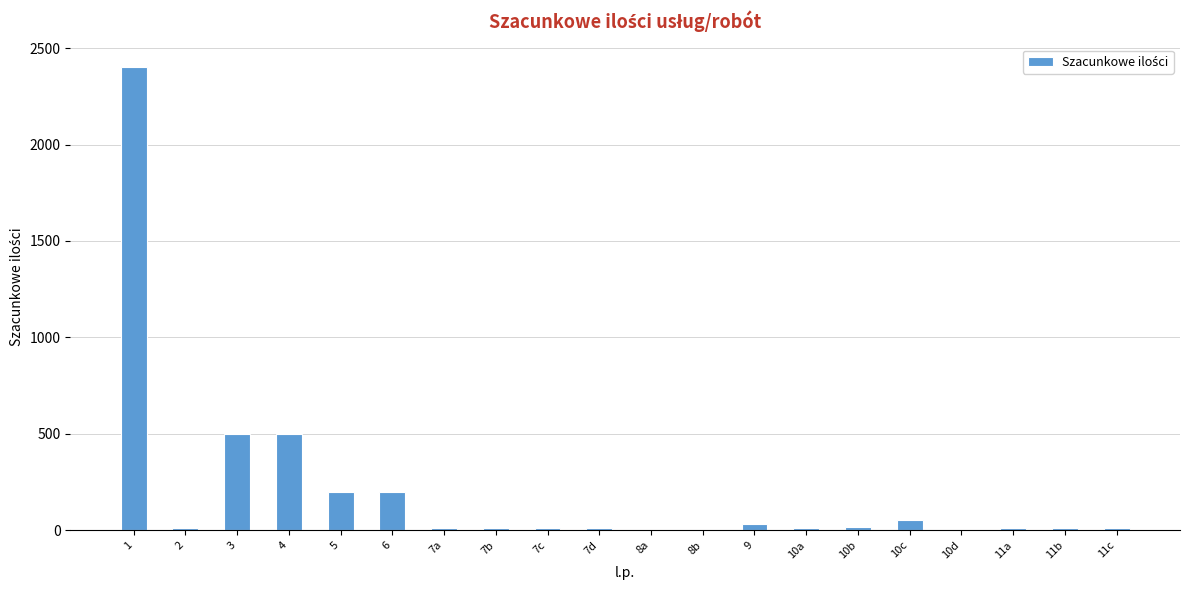

The value at 3 is 500. True or false?

True